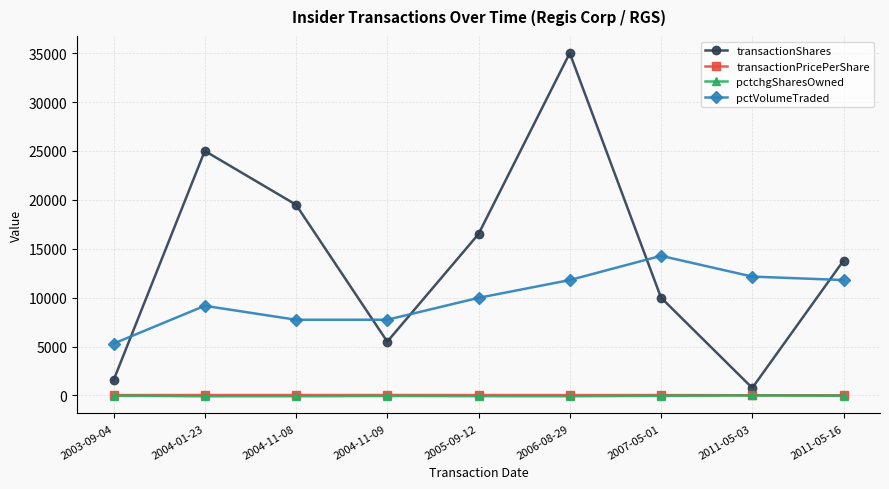

Is the value of pctchgSharesOwned at 2007-05-01 greater than the value of transactionShares at 2005-09-12?

No